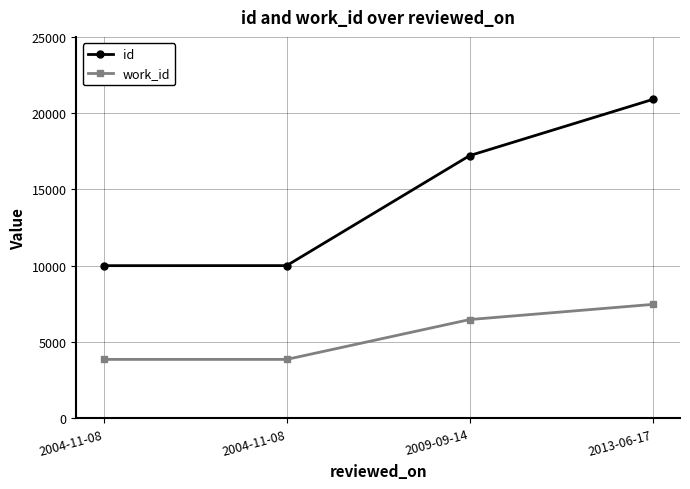

Count the number of data series in this chart.

2